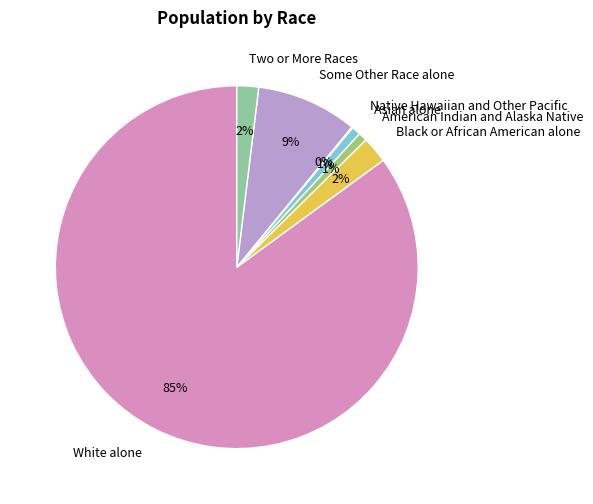

True or false: American Indian and Alaska Native accounts for 1% of the total.

True